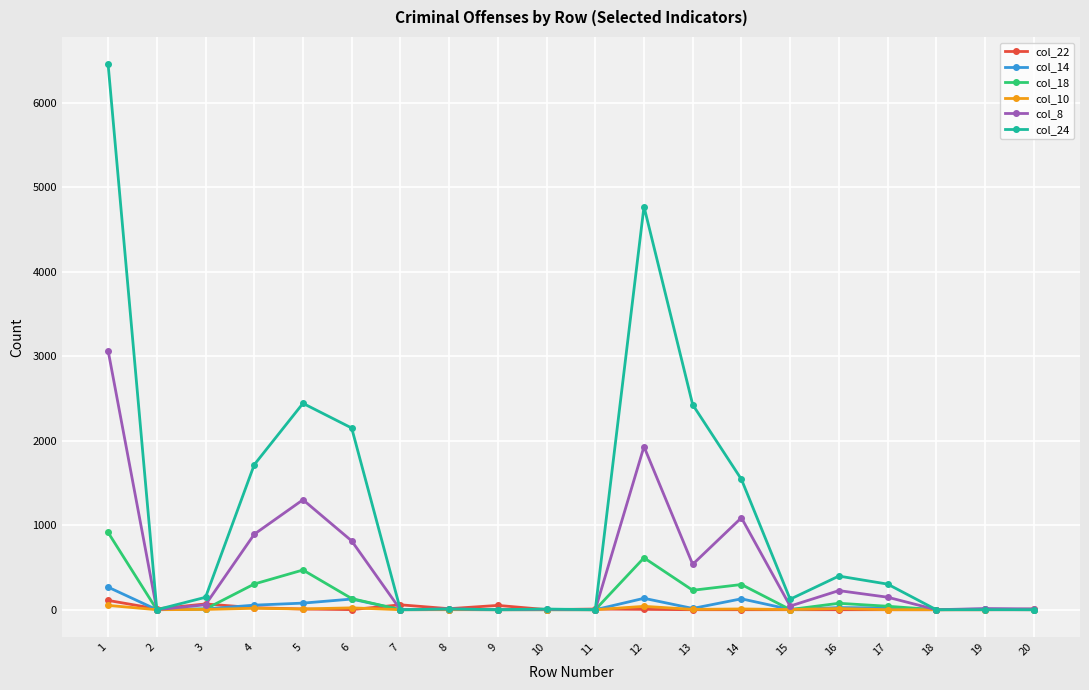

How many lines are shown in the chart?

6